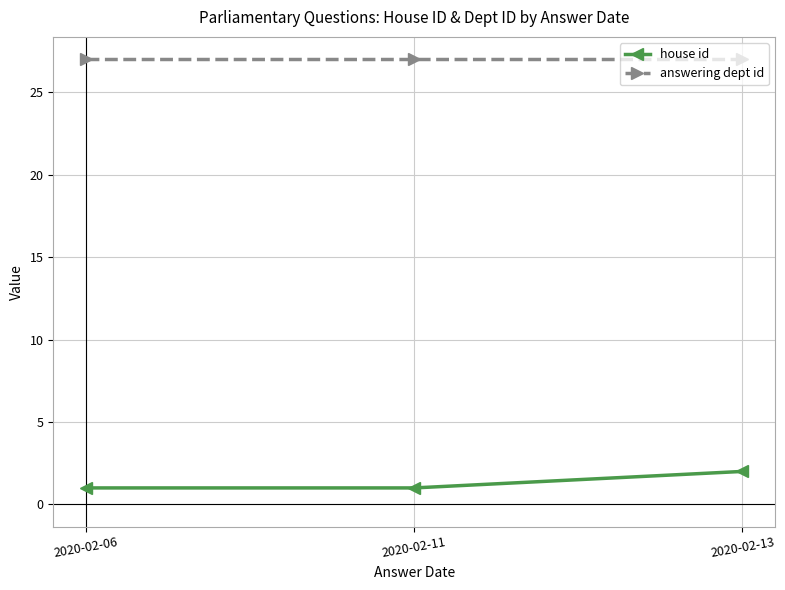

What is the minimum value shown in the chart?

1